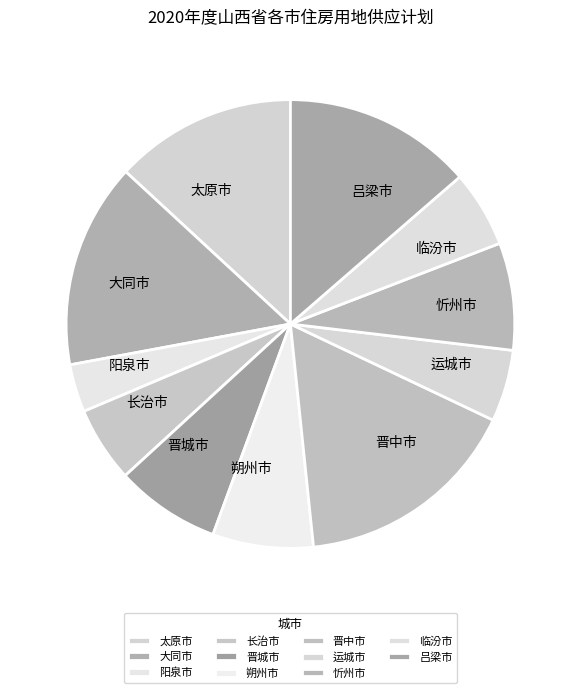

Is there any slice that represents more than half of the pie?

No